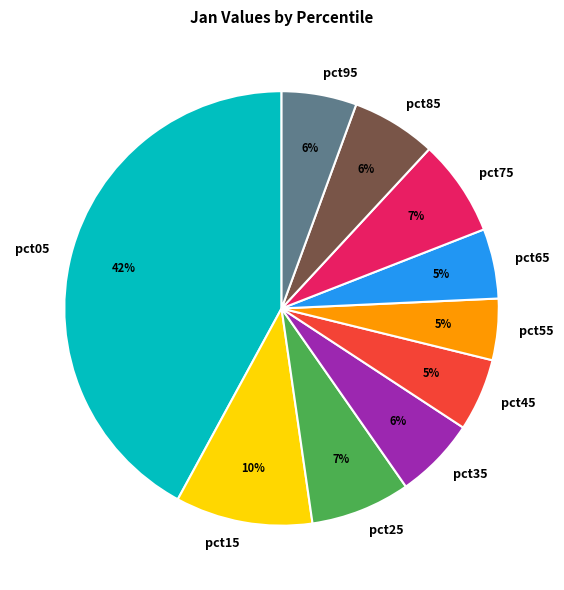

To the nearest percent, what is the average slice percentage?

10%